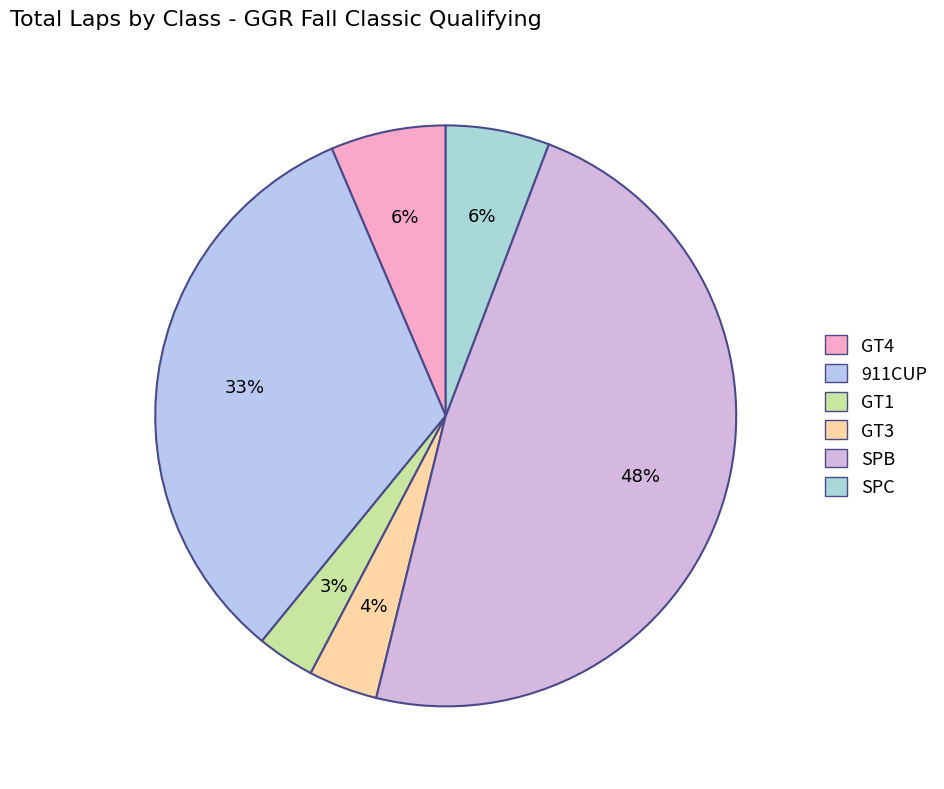

Does 911CUP represent more than half of the total?

No